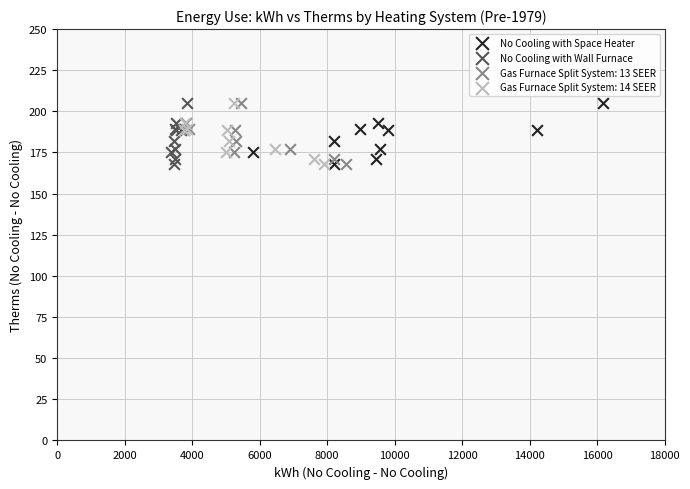

What are all the series names shown in the legend?

No Cooling with Space Heater, No Cooling with Wall Furnace, Gas Furnace Split System: 13 SEER, Gas Furnace Split System: 14 SEER